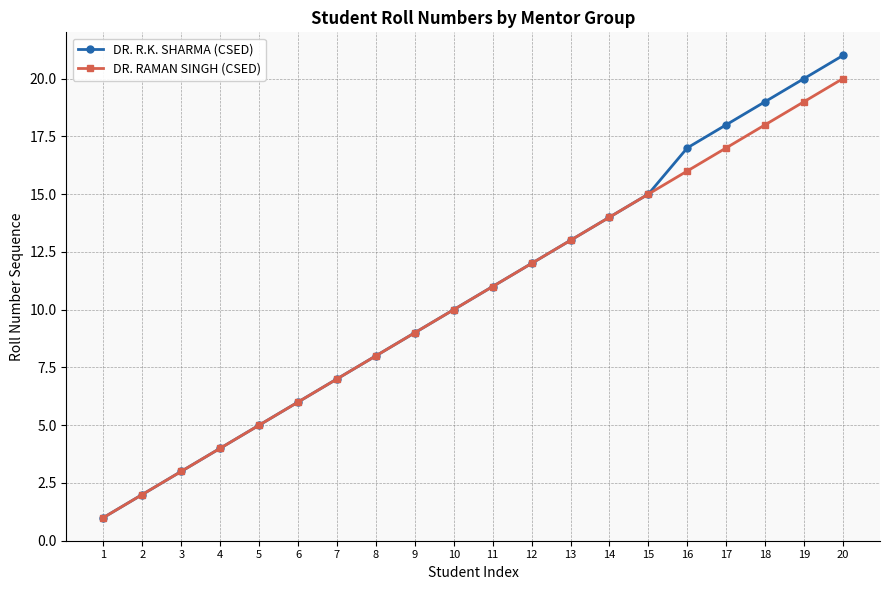

True or false: DR. R.K. SHARMA (CSED) has more than 2 interior local peaks.

False